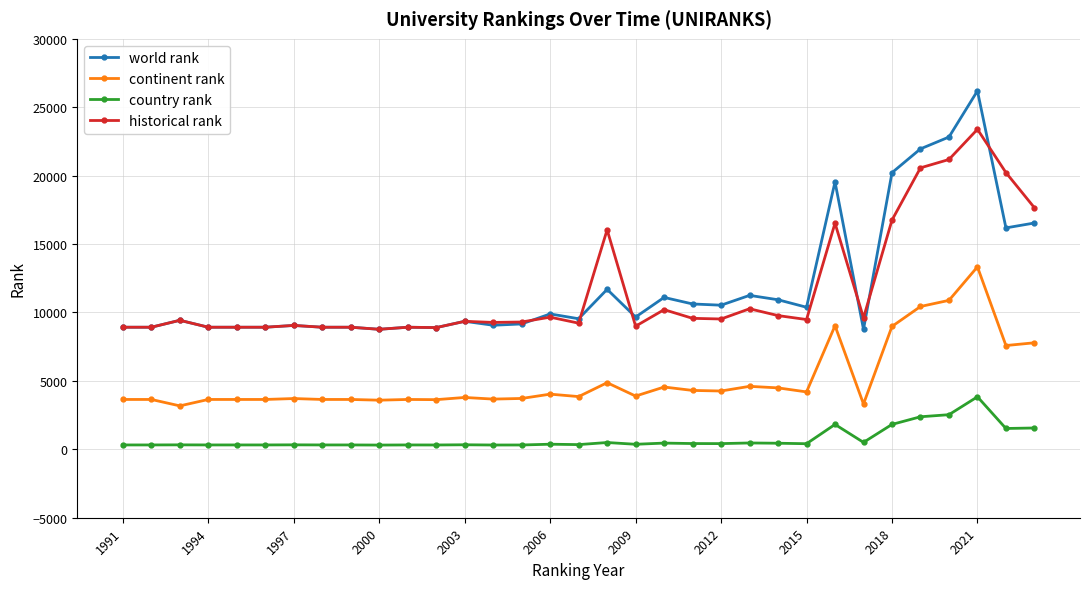

Which series has the widest spread of values?

world rank